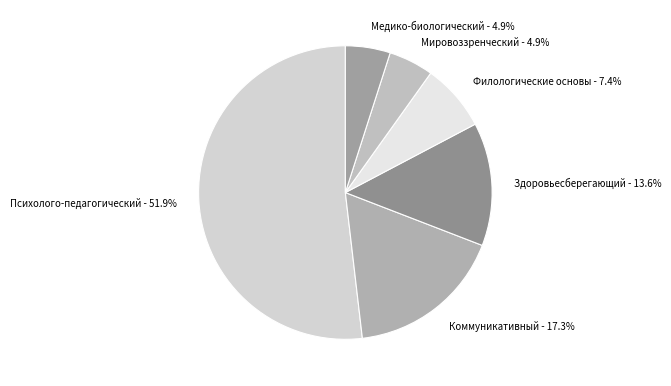

Approximately how many times larger is the value at Филологические основы - 7.4% compared to Коммуникативный - 17.3%?

0.4